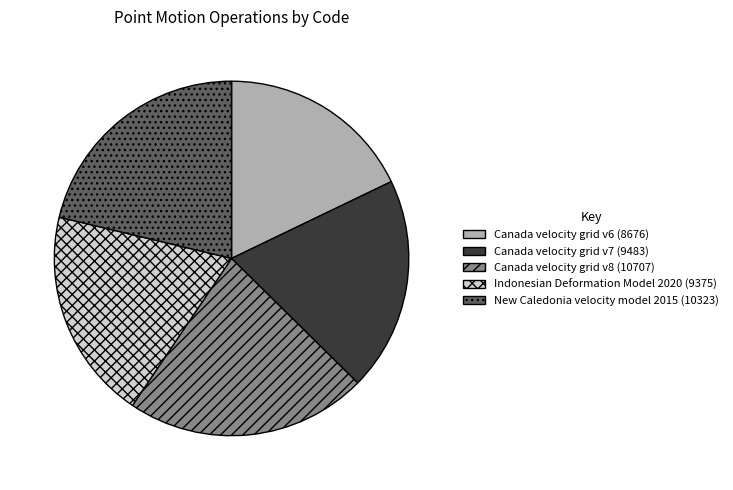

Do Canada velocity grid v6 (8676) and Canada velocity grid v8 (10707) together represent more than half of the pie?

No